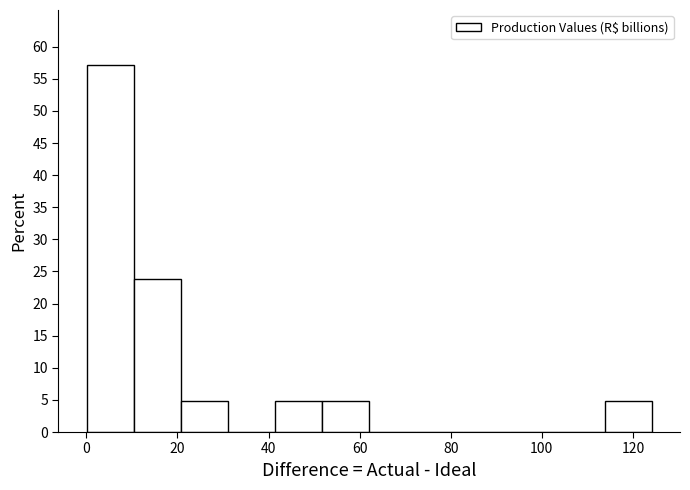

Over which range of the x-axis is the bar tallest?

0 to 10